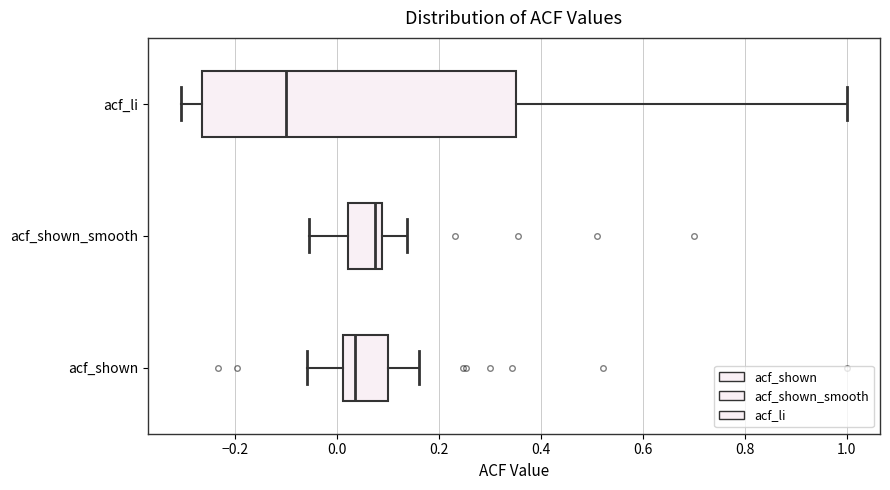

Where is the right edge of the box for acf_shown_smooth on the x-axis? The values are not printed on the chart, so give them approximately, as read against the axis.

0.08